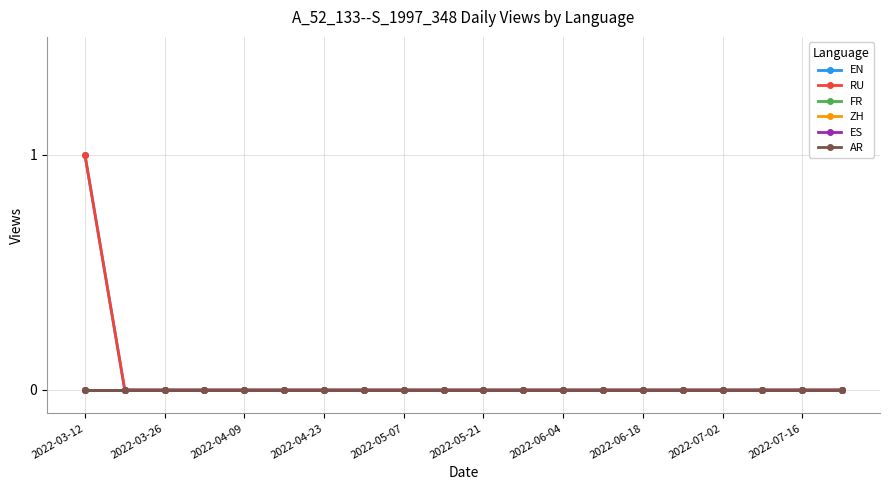

How many lines are shown in the chart?

6